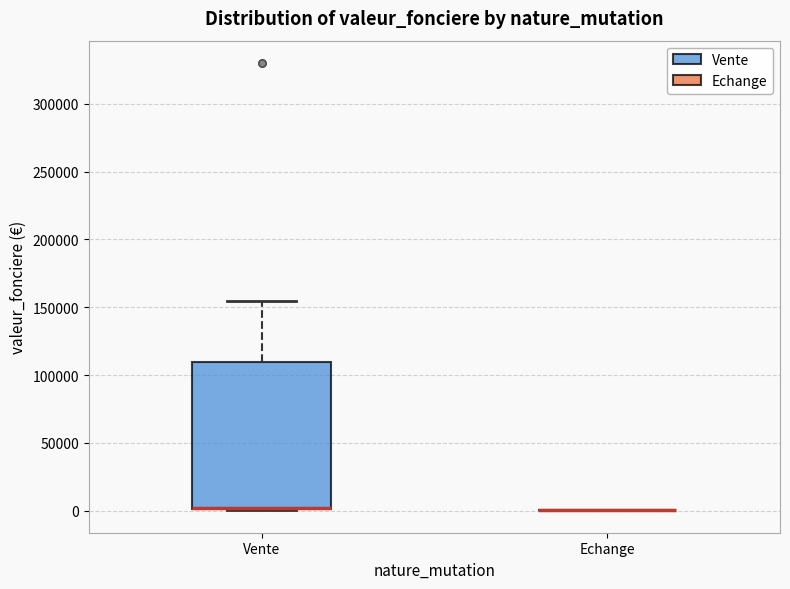

Comparing the boxes themselves (not the whiskers), which one is the tallest?

Vente